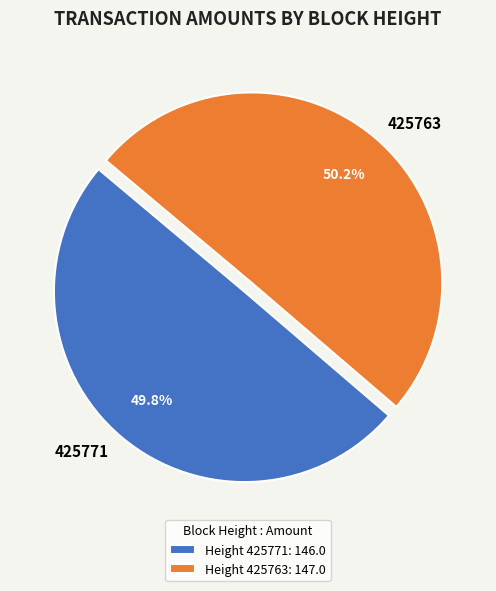

Approximately how many times larger is the value at 425771 compared to 425763?

1.0